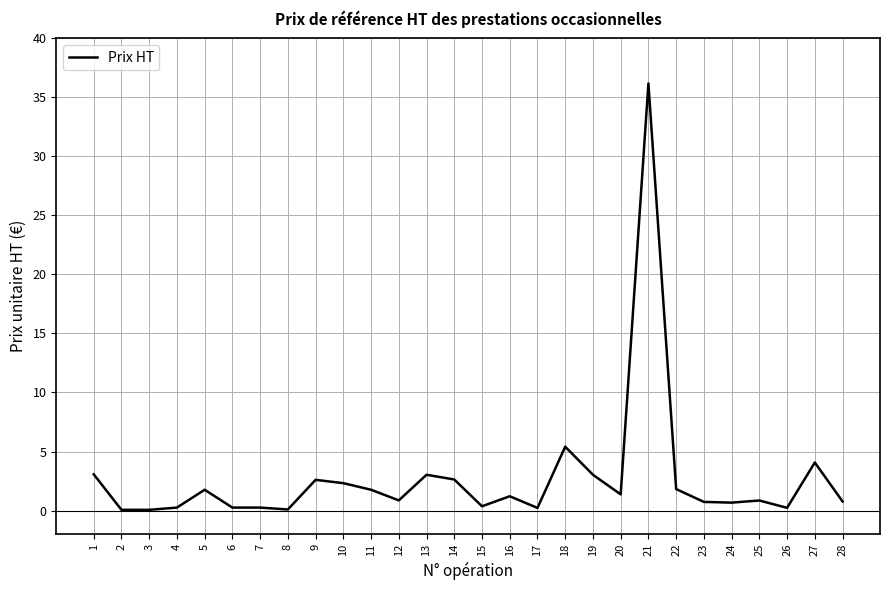

What is the difference between the maximum and minimum values?

36.1